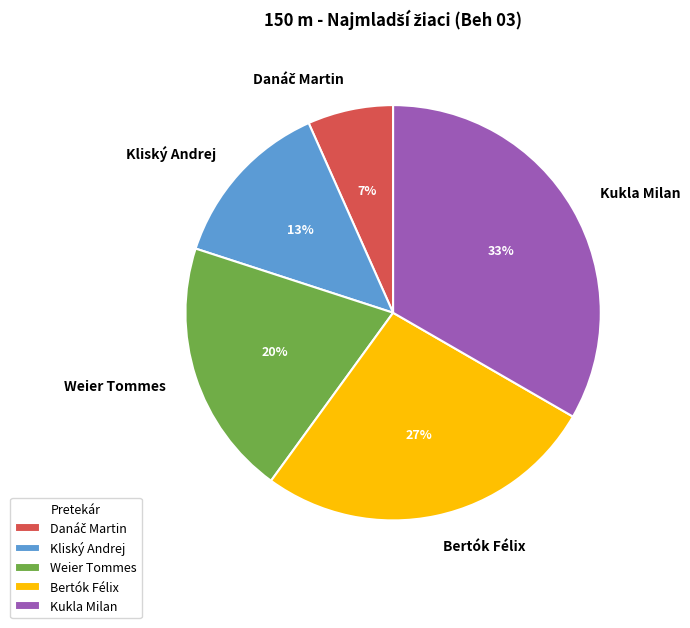

To the nearest percent, what is the average slice percentage?

20%